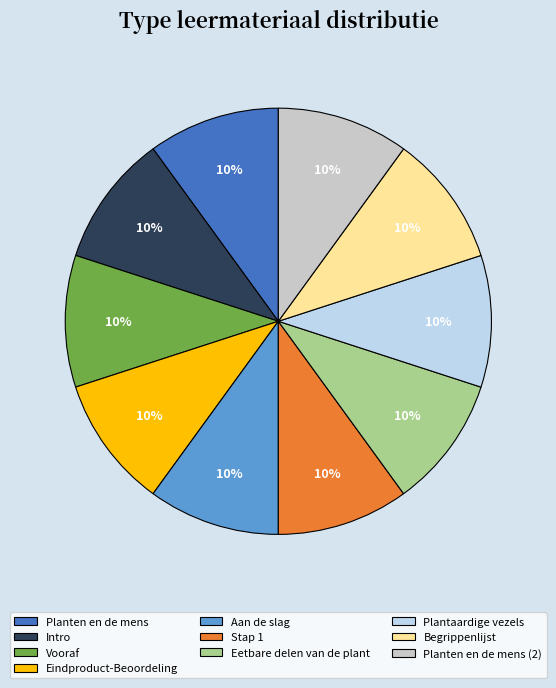

How many slices are in this pie chart?

10